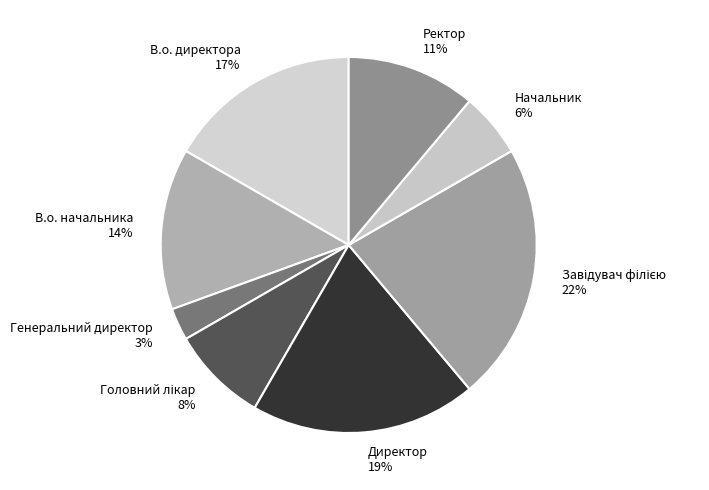

True or false: Директор accounts for 27% of the total.

False